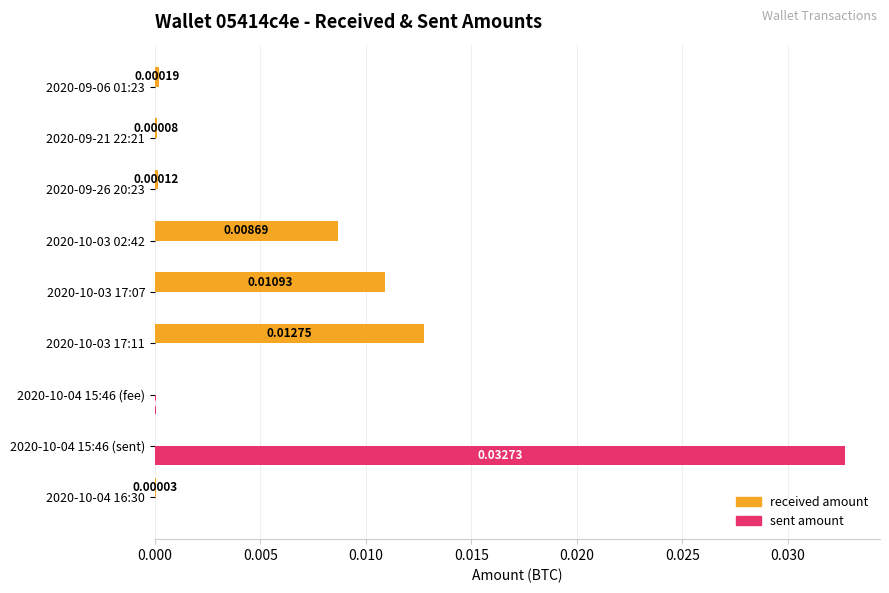

Which series changed the most between 2020-09-26 20:23 and 2020-09-21 22:21?

received amount